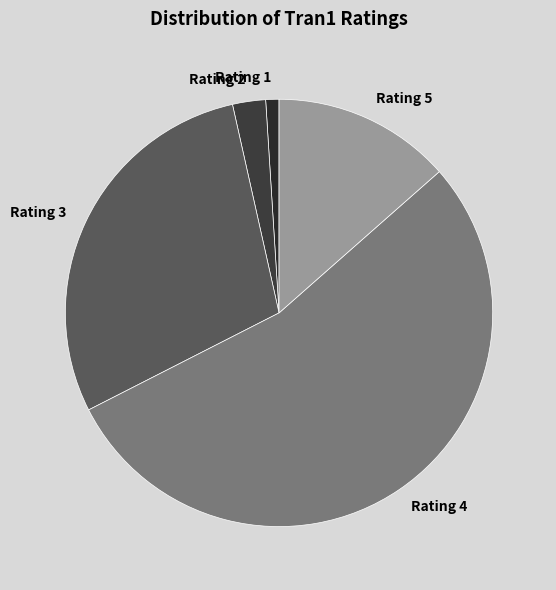

True or false: Rating 4 accounts for 54% of the total.

True